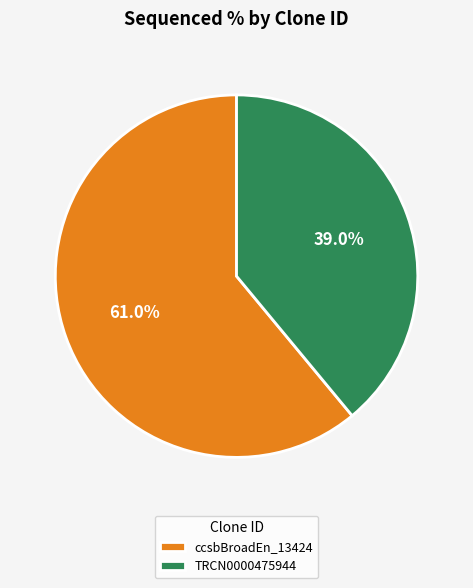

Approximately how many times larger is the value at ccsbBroadEn_13424 compared to TRCN0000475944?

1.6